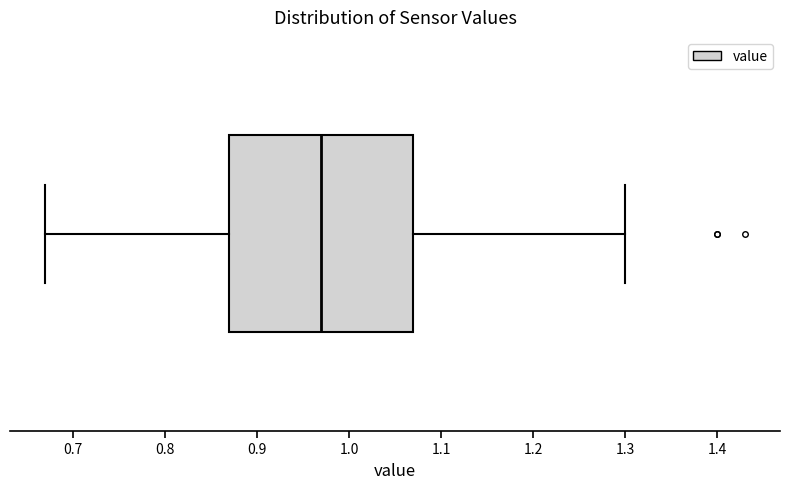

Where is the right edge of the box on the x-axis? The values are not printed on the chart, so give them approximately, as read against the axis.

1.07